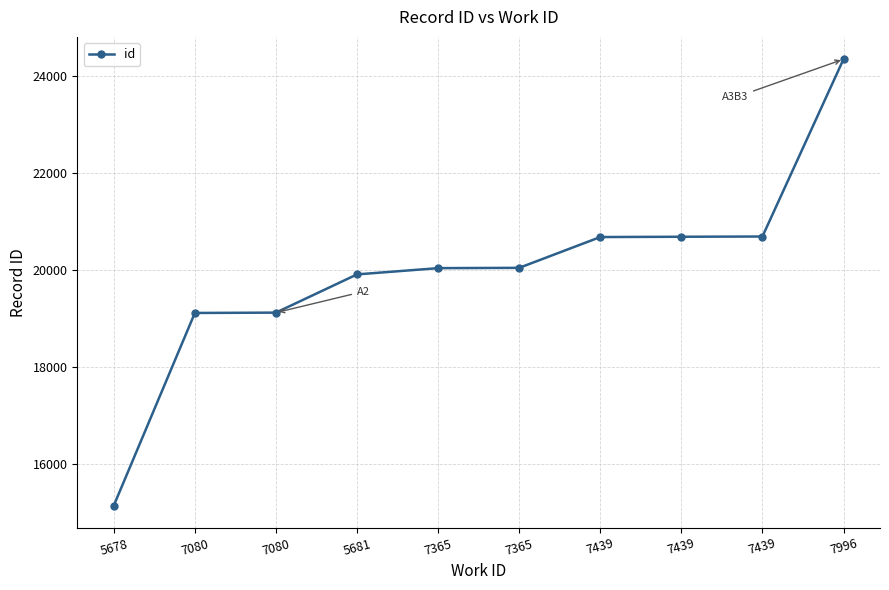

How many distinct data groups are displayed?

1